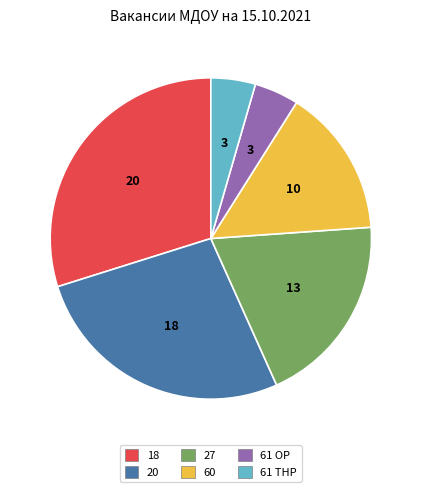

What percentage is the 60 slice, to the nearest percent?

15%